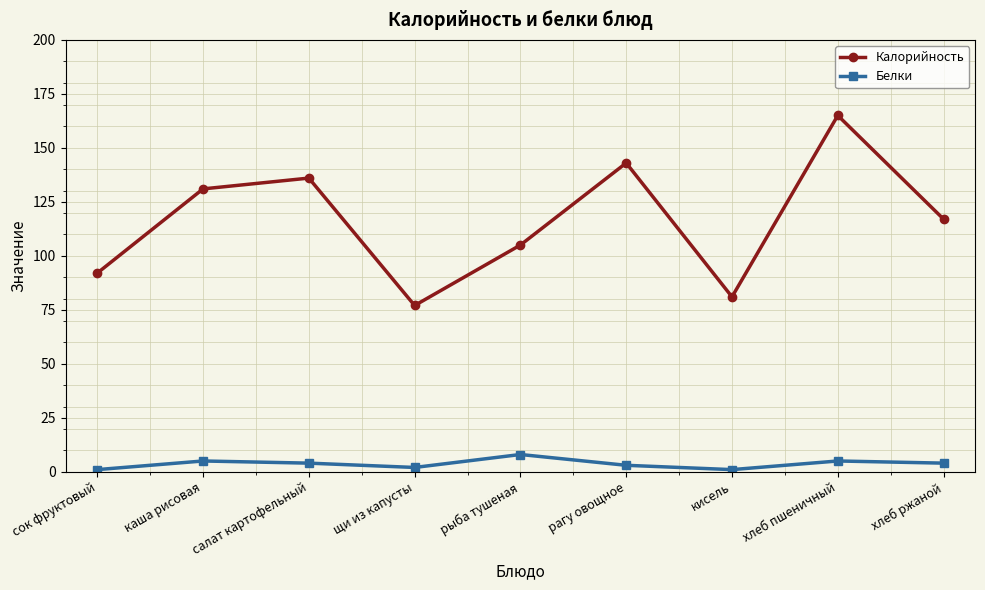

At which label is Калорийность closest to 121?

хлеб ржаной